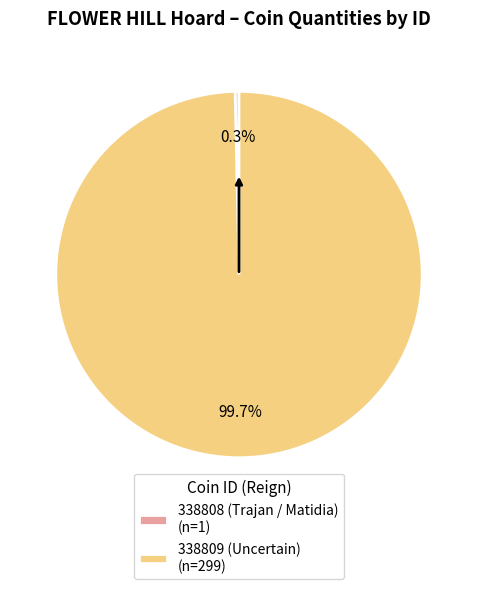

Is 338808 (Trajan / Matidia) (n=1) the majority of the pie?

No